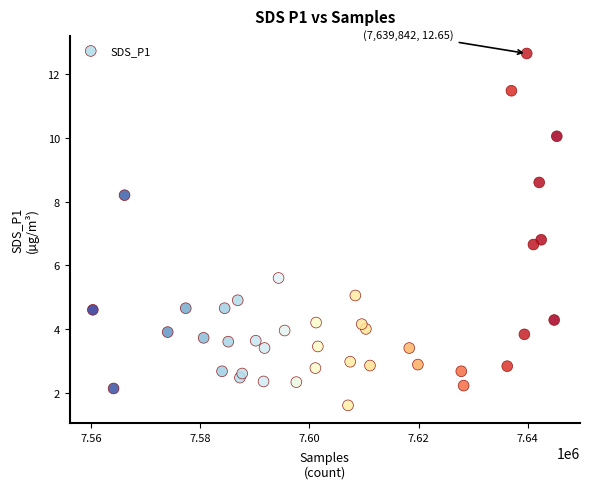

What Y value in the scatter plot is closest to 7?

6.8